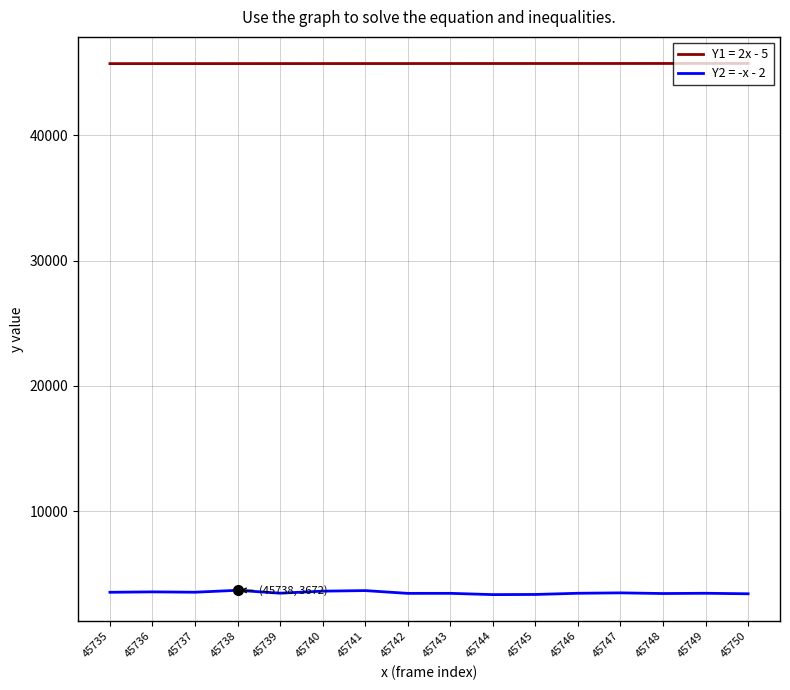

Is it true that Y2 = -x - 2 equals 5881 at 45738?

False